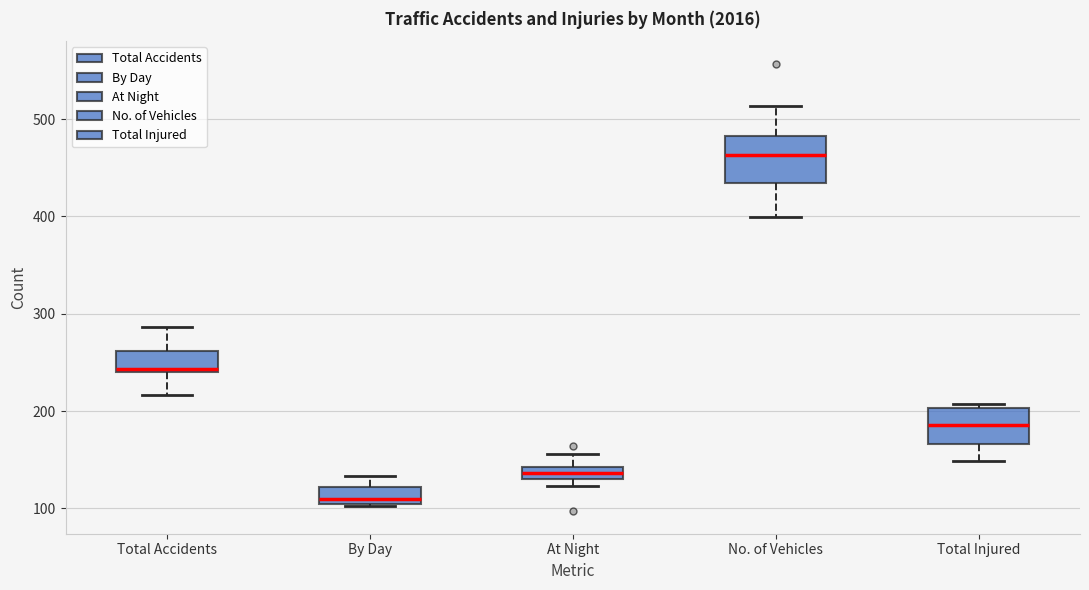

Which box is the tallest, from its lower edge to its upper edge?

No. of Vehicles